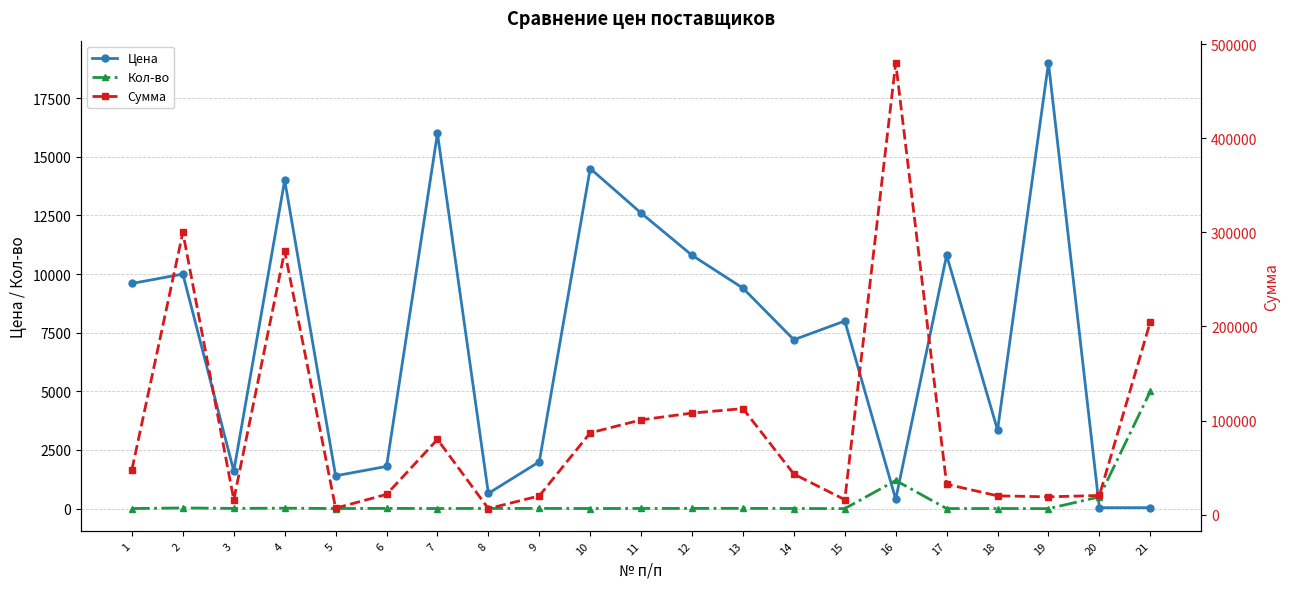

At which category is the sum across all series the highest?

16